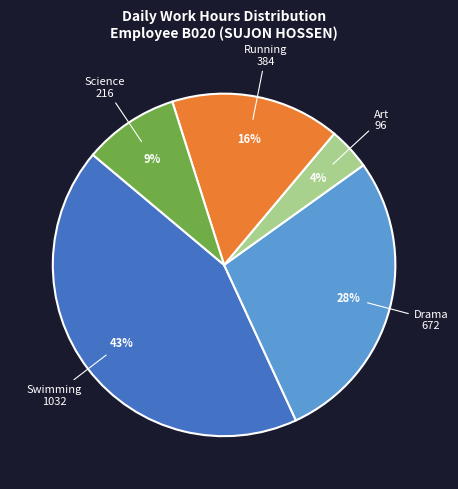

How many slices are in this pie chart?

5